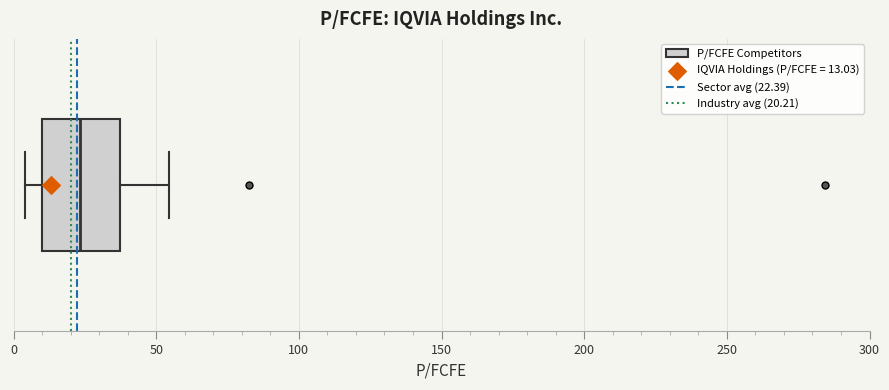

Where does the right whisker of the box end on the x-axis? The values are not printed on the chart, so give them approximately, as read against the axis.

55